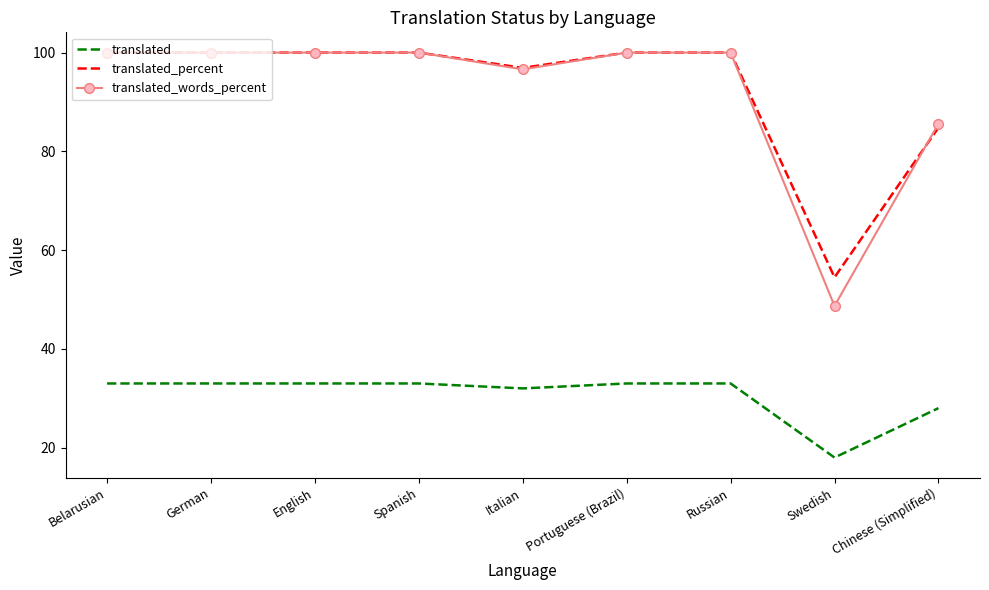

What is the maximum value for translated_words_percent?

100.0